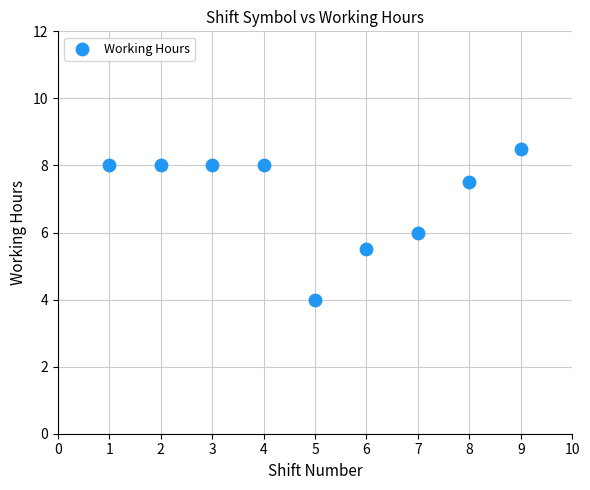

What is the average X value?

5.0